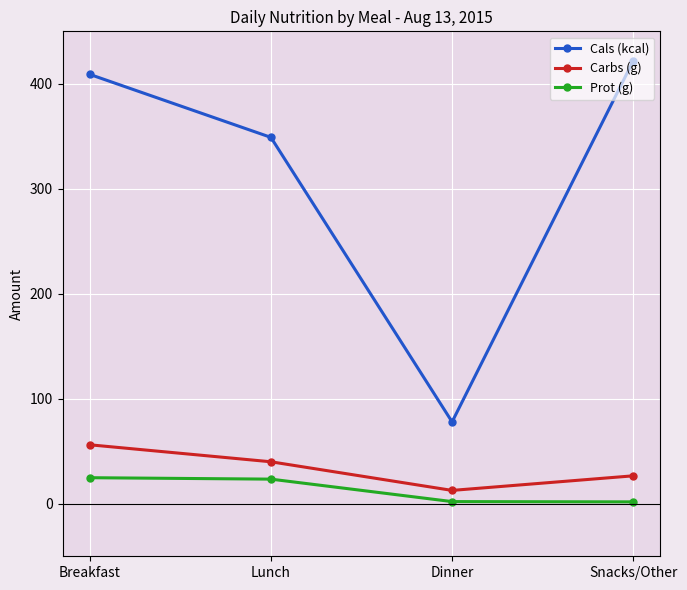

True or false: Prot (g) and Cals (kcal) intersect in this chart.

False